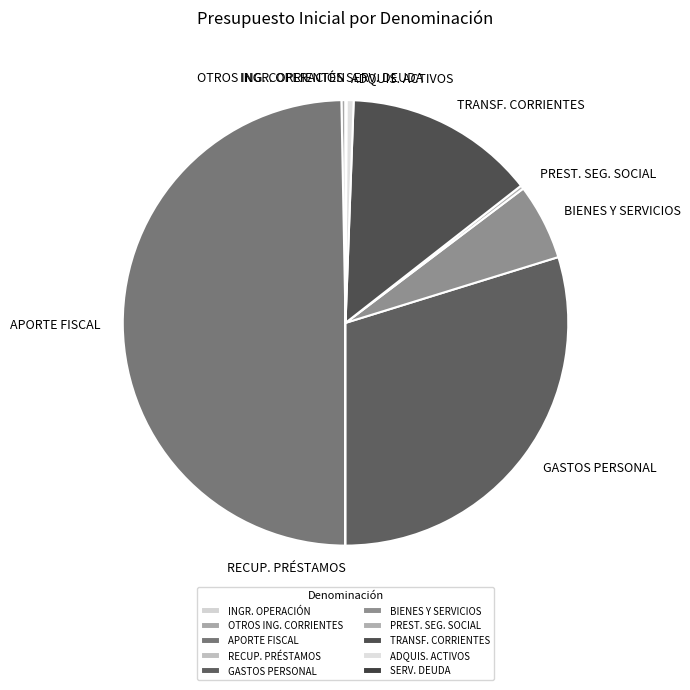

Rank the categories by value from highest to lowest.

APORTE FISCAL, GASTOS EN PERSONAL, TRANSFERENCIAS CORRIENTES, BIENES Y SERVICIOS DE CONSUMO, ADQUISICIÓN DE ACTIVOS NO FINANCIEROS, OTROS INGRESOS CORRIENTES, PRESTACIONES DE SEGURIDAD SOCIAL, SERVICIO DE LA DEUDA, INGRESOS DE OPERACIÓN, RECUPERACIÓN DE PRÉSTAMOS